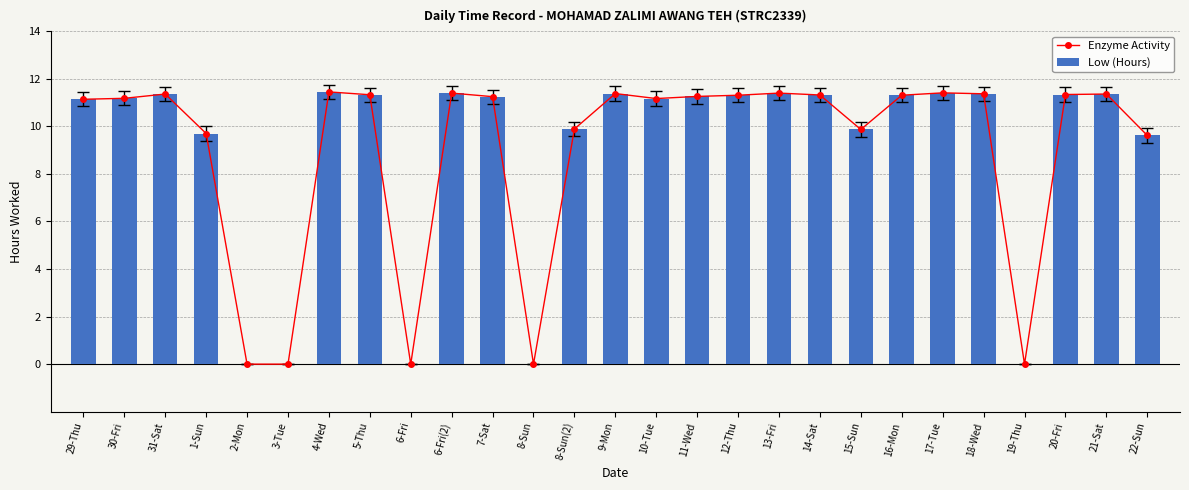

Are the bars grouped side by side (vs. stacked)?

Yes